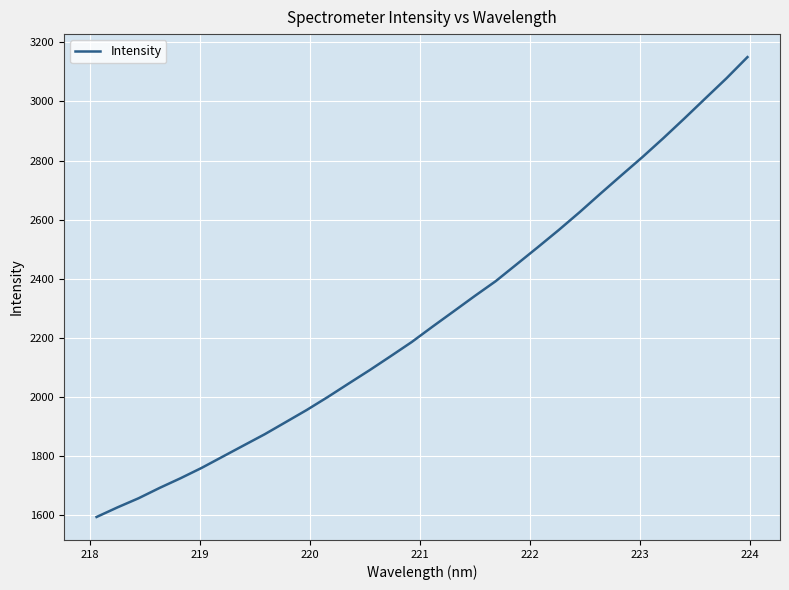

What is the minimum value shown in the chart?

1591.7